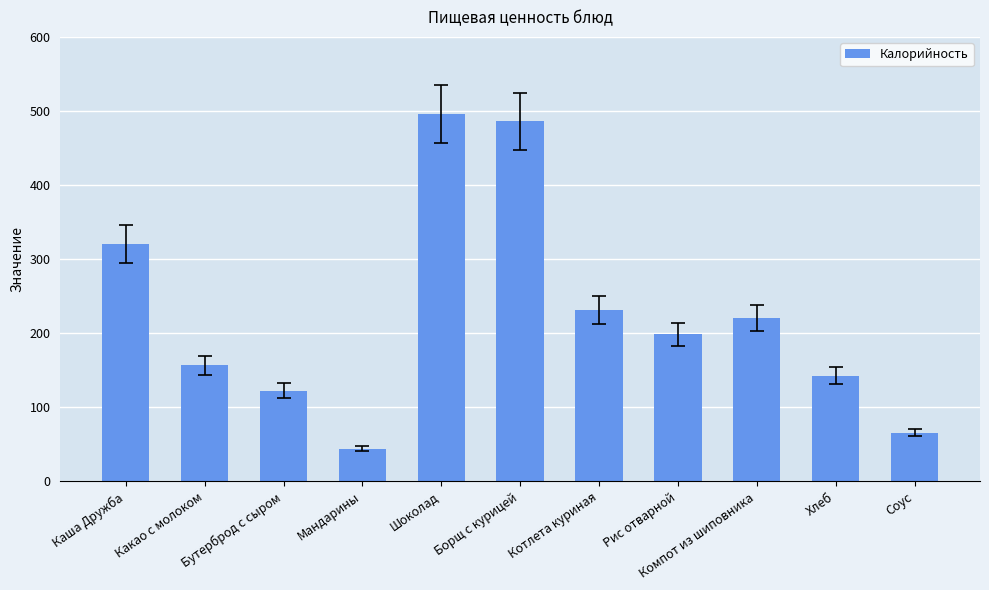

At which category does the chart reach its minimum across all series?

Мандарины